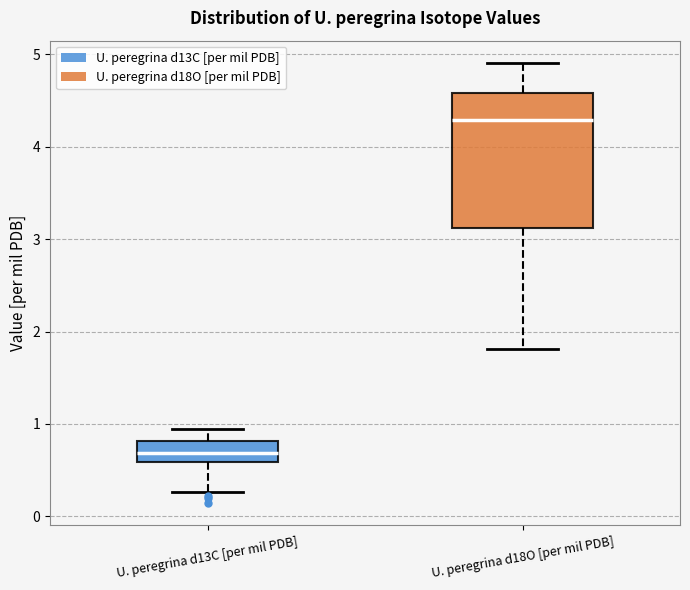

Reading left to right, transcribe this box plot: for each box, give where its median line is, the range the box spans, and where its two whiskers end, as read against the y-axis. The values are not printed on the chart, so give them approximately, as read against the axis.

U. peregrina d13C [per mil PDB]: median 0.7, box 0.6 to 0.8, whiskers 0.3 to 1.0
U. peregrina d18O [per mil PDB]: median 4.3, box 3.1 to 4.6, whiskers 1.8 to 4.9